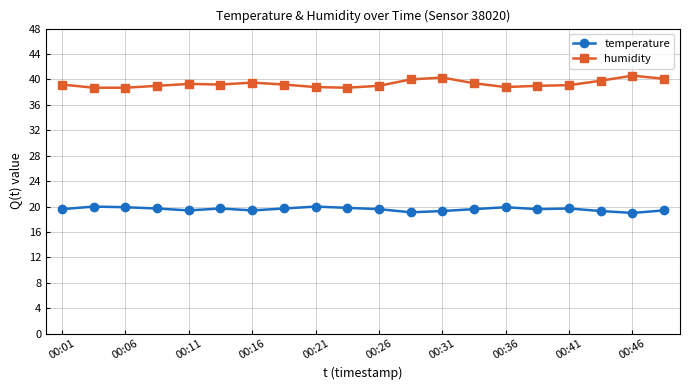

Which series has the largest total across all categories?

humidity